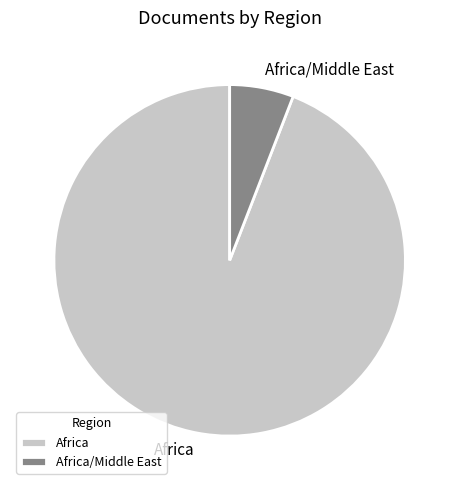

What is the smallest slice in the pie chart?

Africa/Middle East